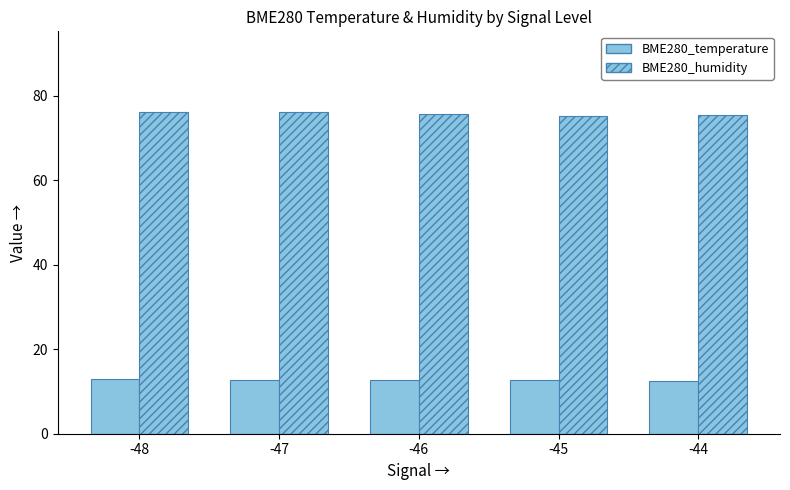

Count the number of categories in the chart.

5